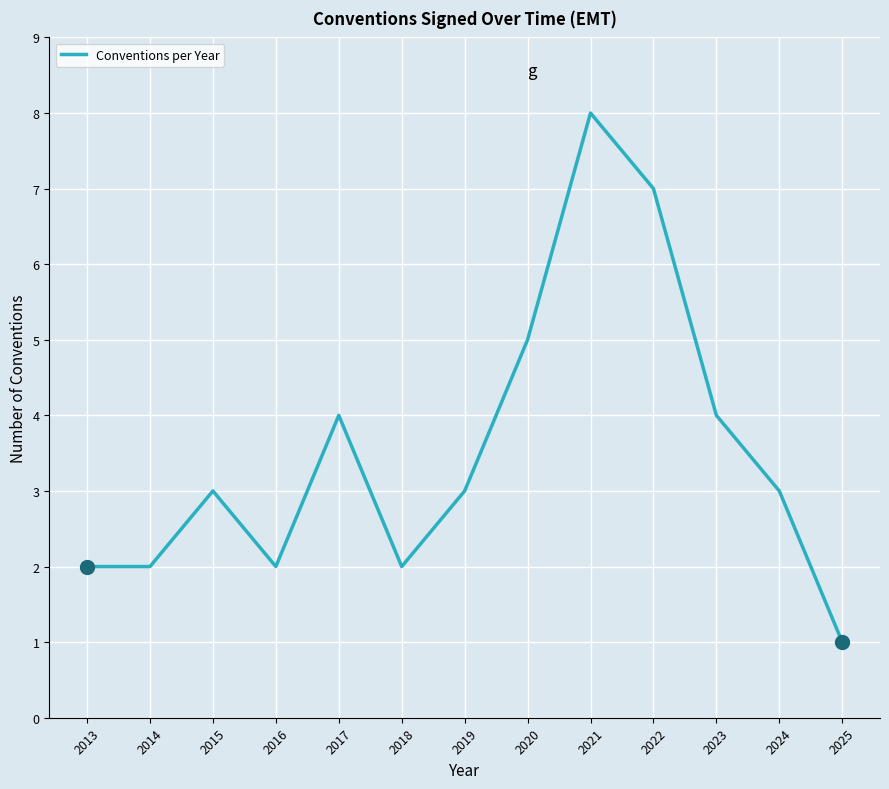

Reading left to right, list all the values displayed in this chart.

2	2	3	2	4	2	3	5	8	7	4	3	1